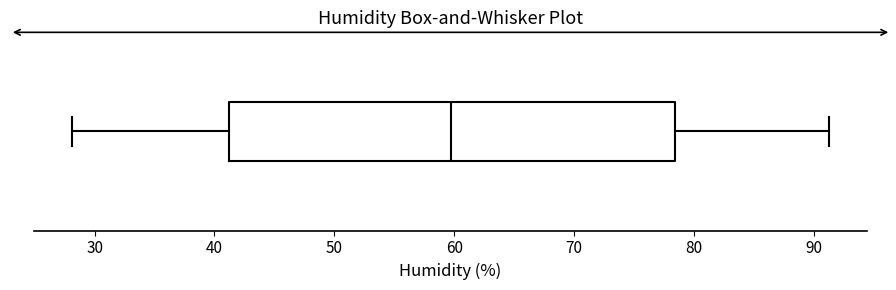

Where is the left edge of the box on the x-axis? The values are not printed on the chart, so give them approximately, as read against the axis.

41